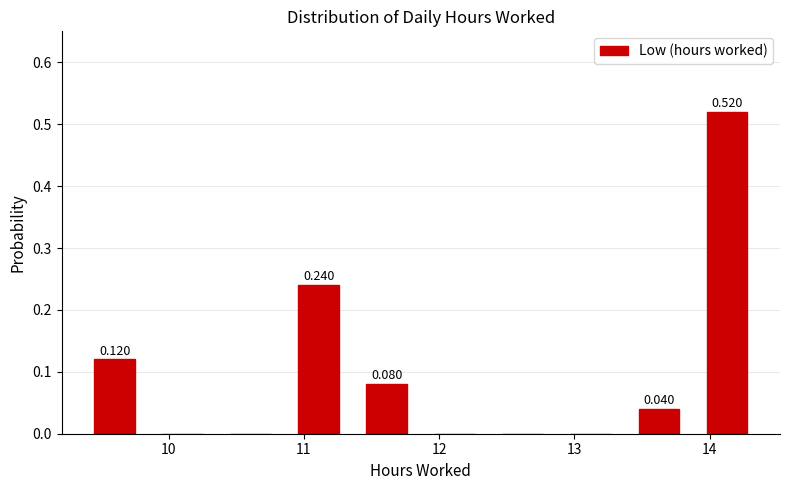

Which range on the x-axis has the tallest bar?

13.9 to 14.4